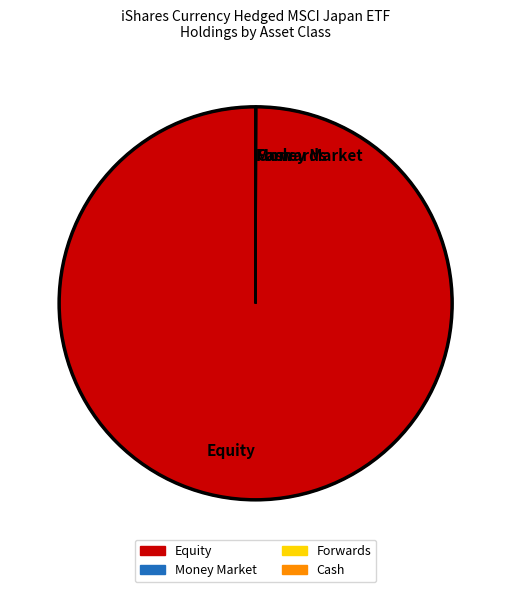

Which category has the biggest portion of the pie?

Equity